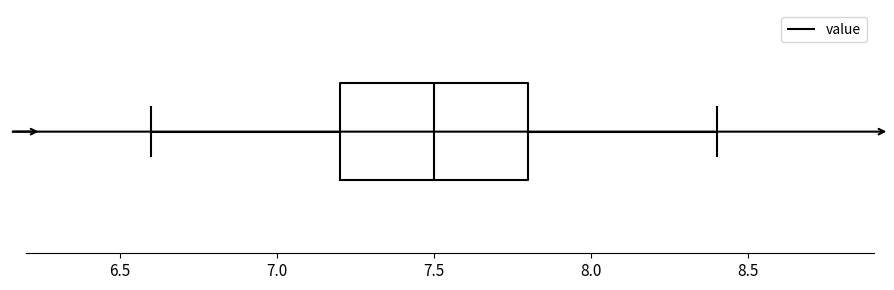

Read this box plot against the x-axis: the position of the median line, the range covered by the box, and the ends of both whiskers. The values are not printed on the chart, so give them approximately, as read against the axis.

median 7.5, box 7.2 to 7.8, whiskers 6.6 to 8.4